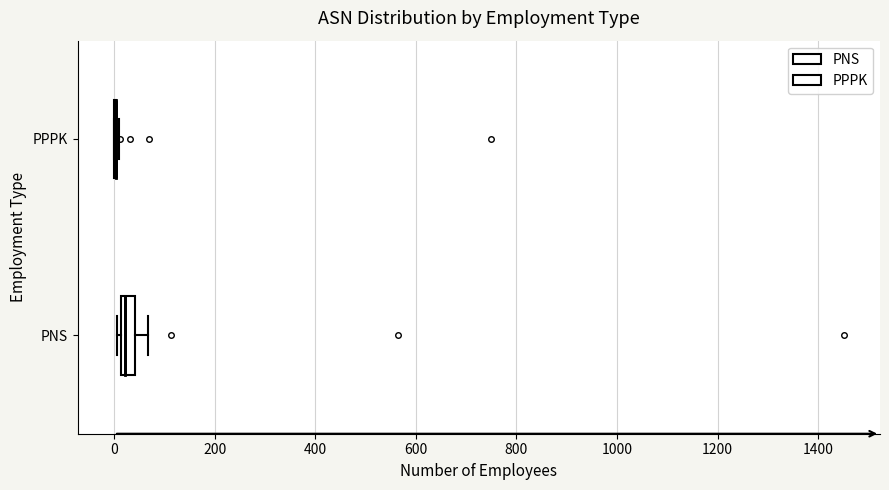

Which box is the widest, from its left edge to its right edge?

PNS